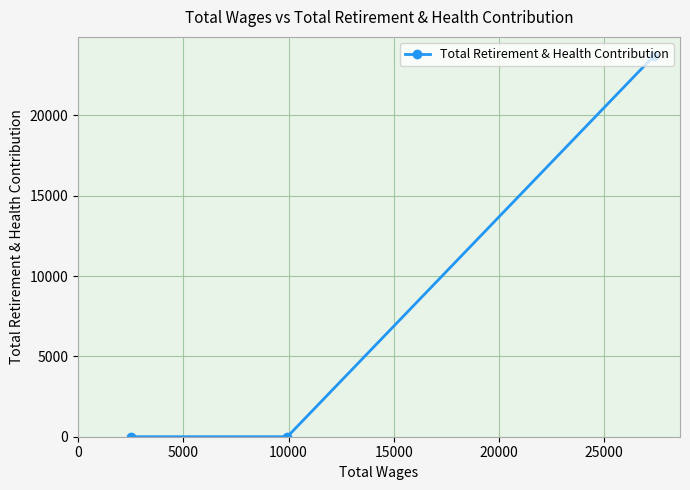

How many values are between 0 and 23694?

3